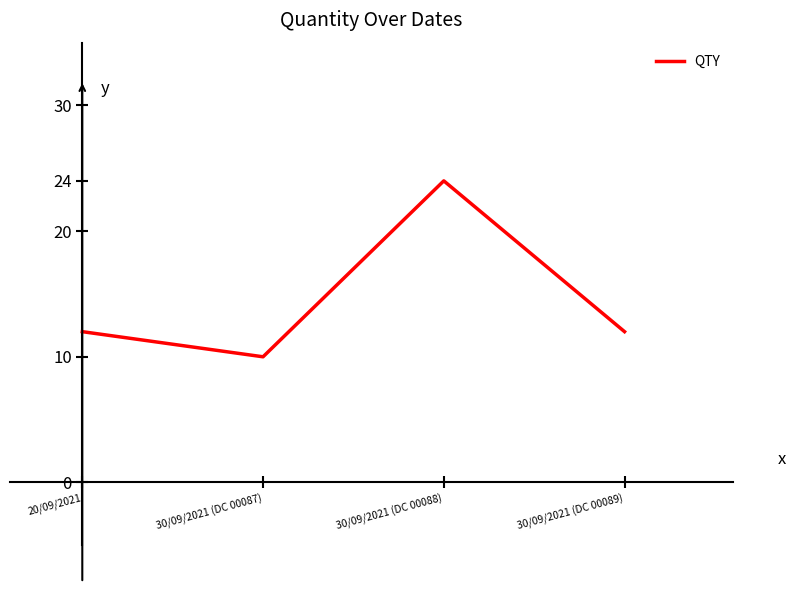

What position from the left is 30/09/2021 (DC 00088)?

3